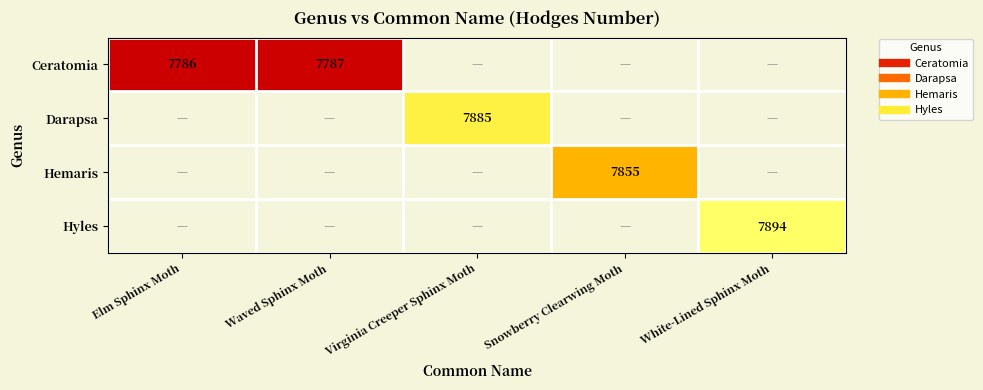

At how many categories does at least one series exceed 7857?

2